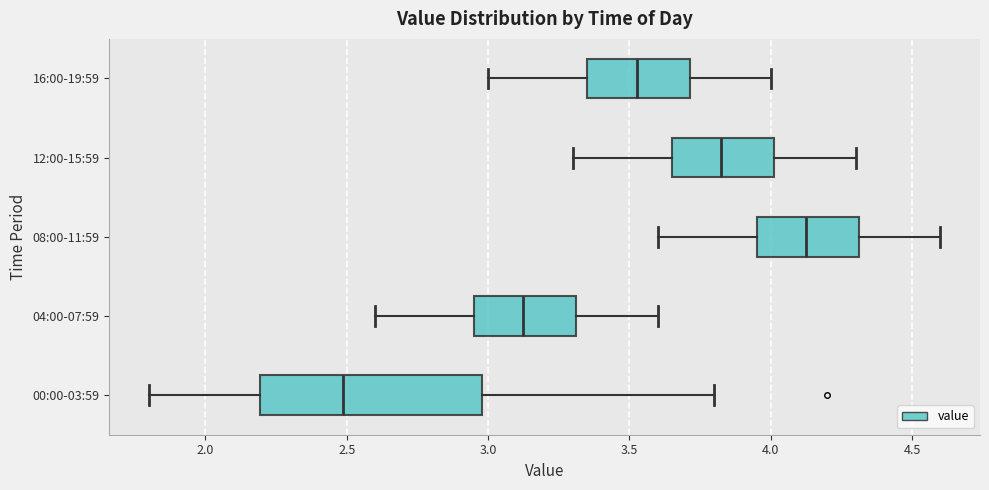

Comparing the boxes themselves (not the whiskers), which one is the widest?

00:00-03:59